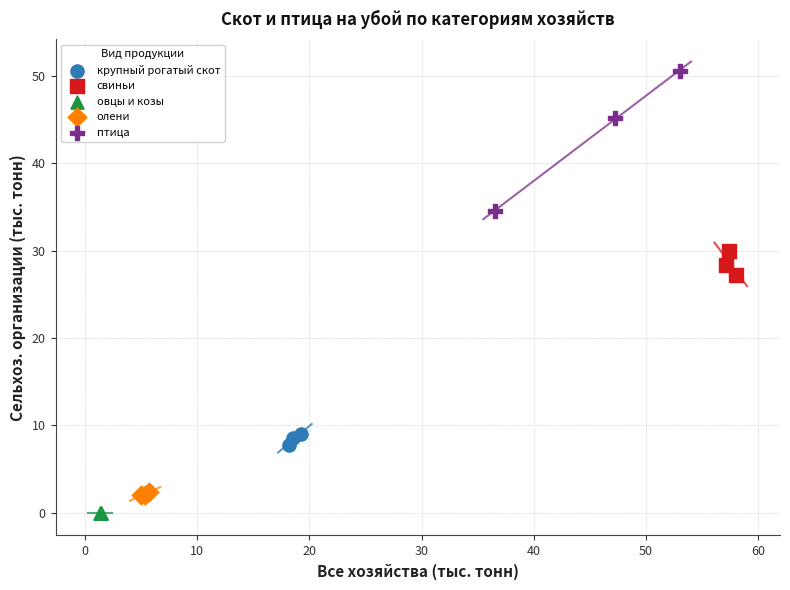

Which series reaches the maximum Y coordinate?

птица